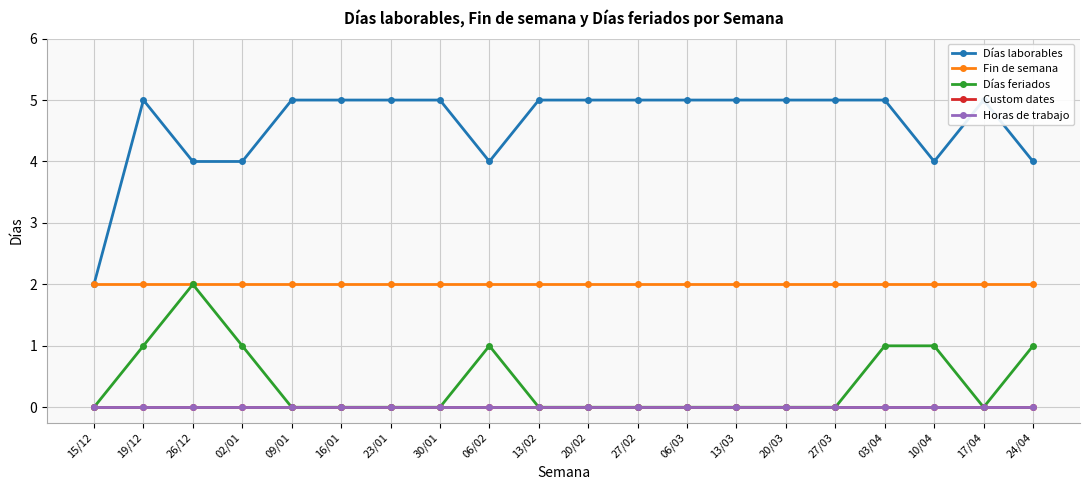

True or false: Horas de trabajo and Días feriados cross at least once.

False